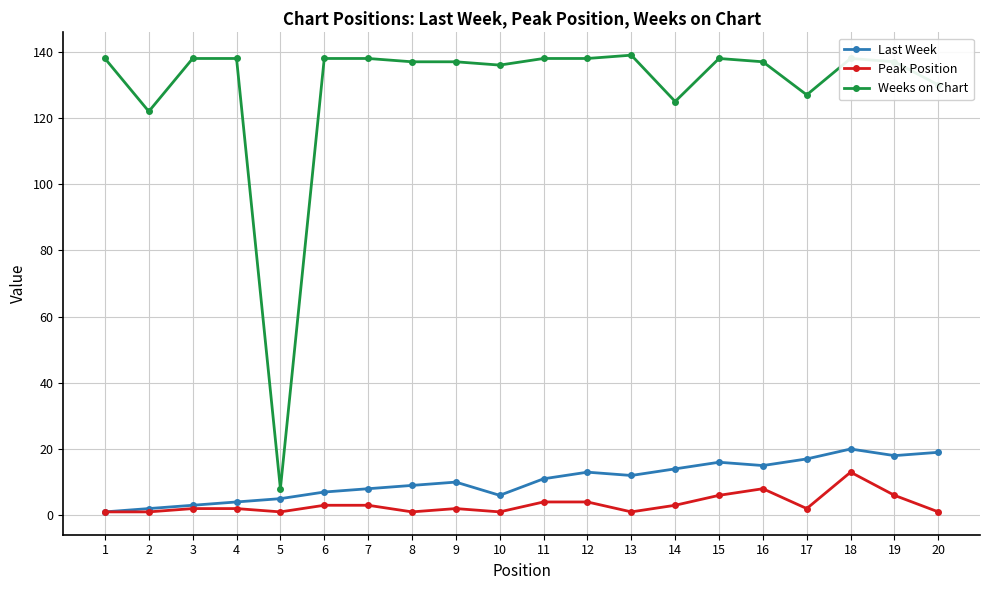

What is the greatest value displayed?

139